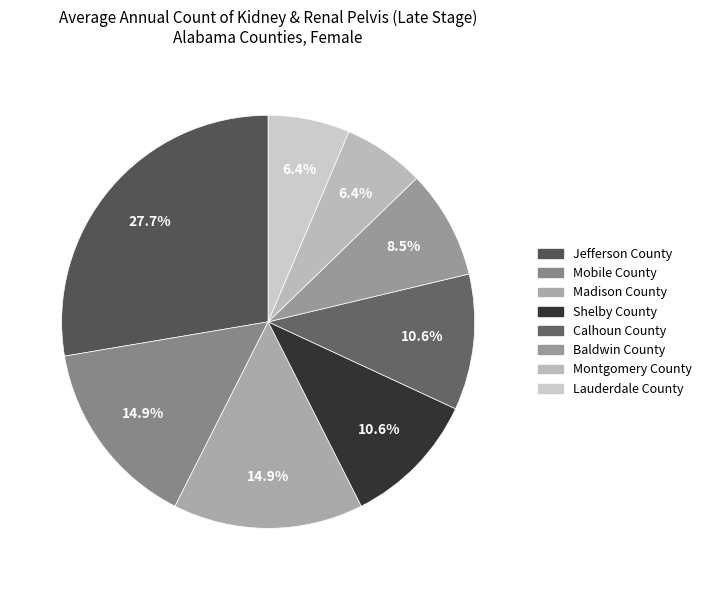

Does any single category account for the majority?

No